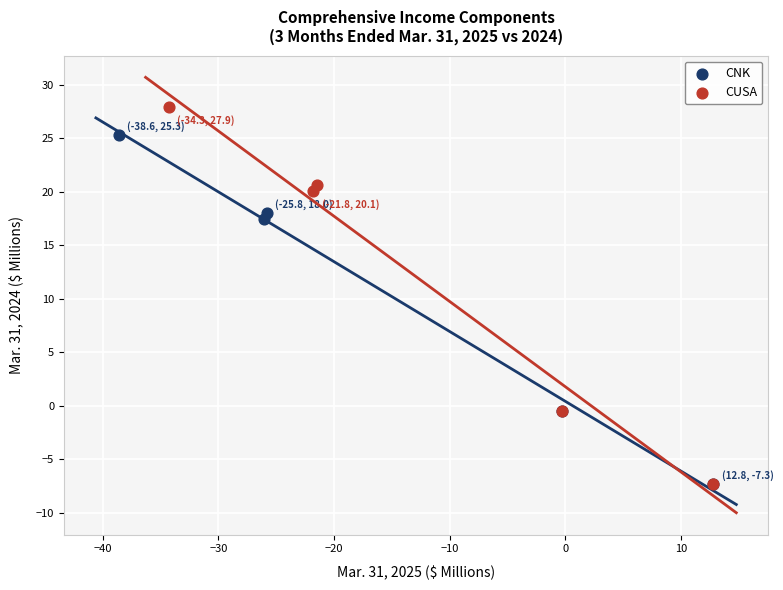

Which series reaches the maximum Y coordinate?

CUSA